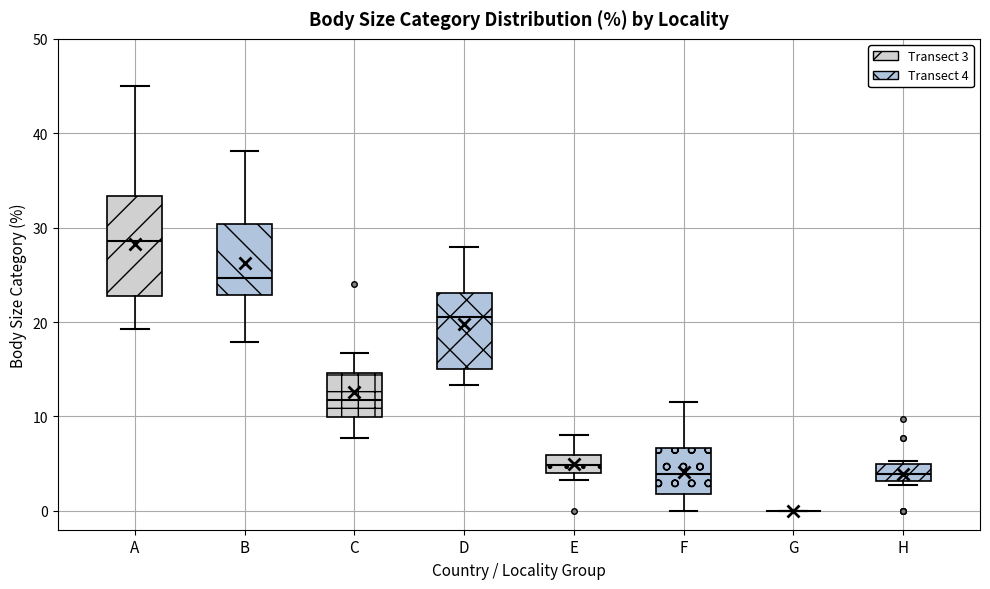

Which box is the tallest, from its lower edge to its upper edge?

A